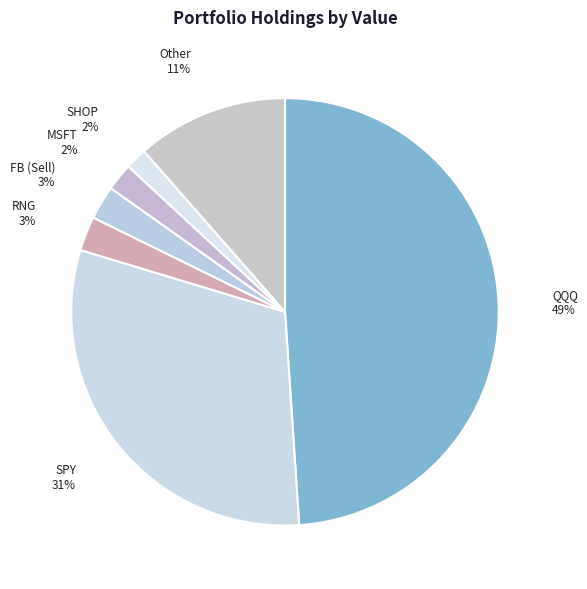

True or false: SHOP accounts for 2% of the total.

True